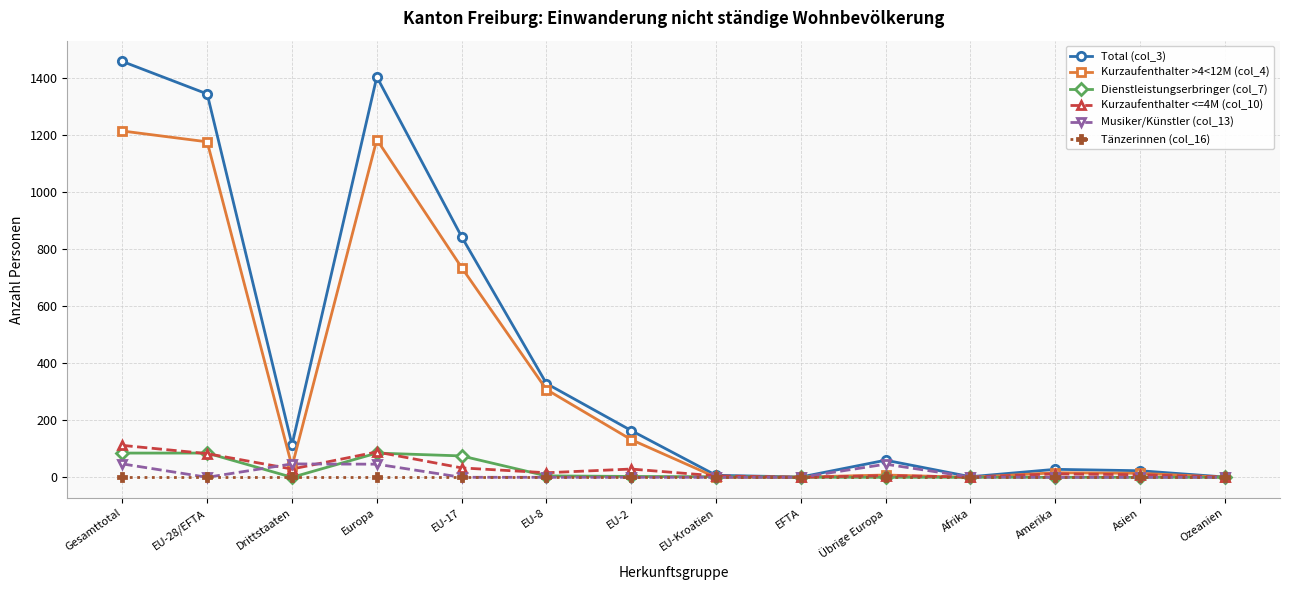

What is the difference between the Total (col_3) values at EFTA and EU-17?

843